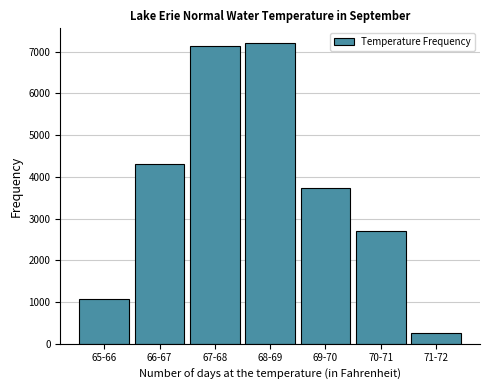

Reading left to right, what are all the values shown in this chart?

1066.6	4298.0	7126.4	7197.4	3740.2	2703.3	268.2